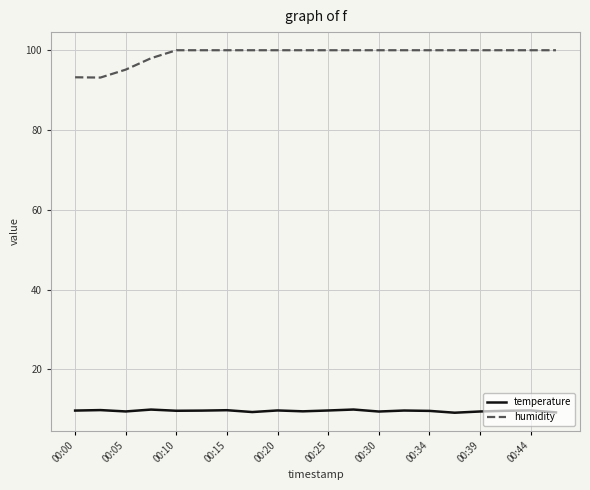

List the series in order of their peak value, lowest first.

temperature, humidity